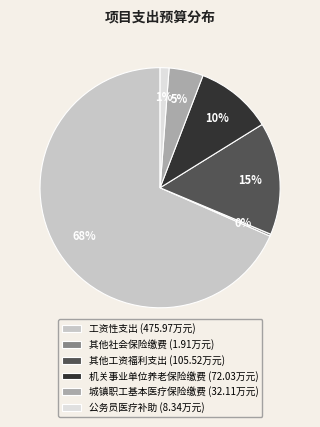

To the nearest percent, what is the average slice percentage?

17%